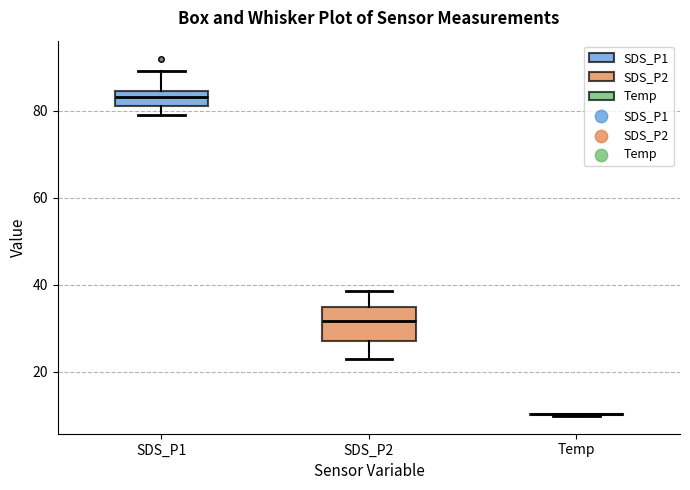

Reading left to right, read every box against the y-axis: the position of its median line, the range the box covers, and the ends of its whiskers. The values are not printed on the chart, so give them approximately, as read against the axis.

SDS_P1: median 84 (inside the box), box 82 to 84, whiskers 80 to 90
SDS_P2: median 32, box 28 to 34, whiskers 22 to 38
Temp: box collapsed to a line at 10, whiskers 10 to 10